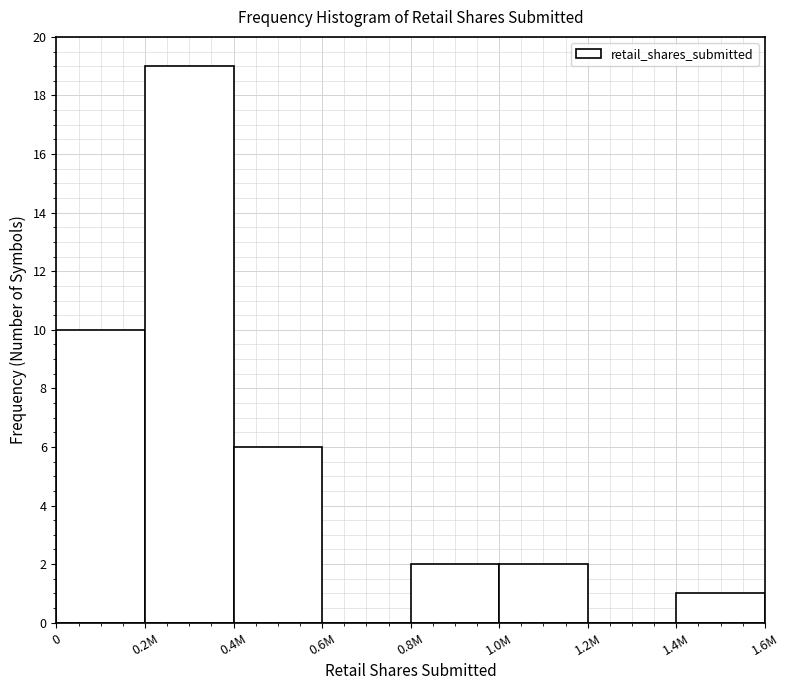

Reading right to left, list all the values displayed in this chart.

1.4M=1	1.2M=0	1.0M=2	0.8M=2	0.6M=0	0.4M=6	0.2M=19	0=10